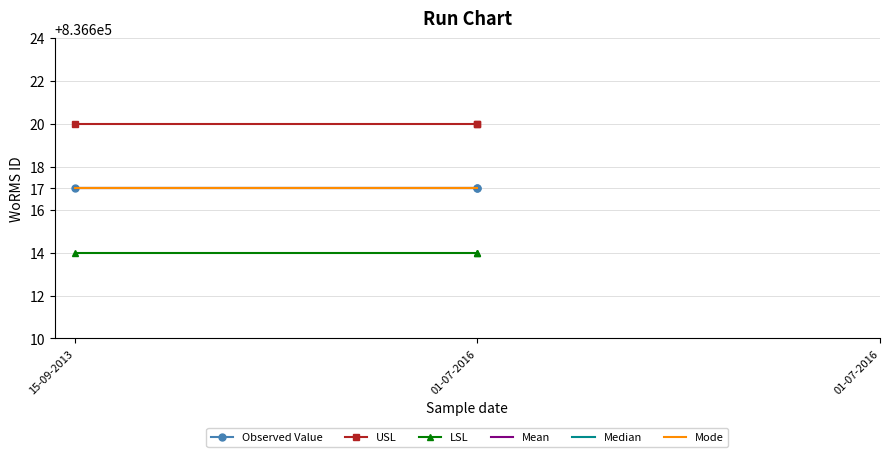

What is the greatest value displayed?

836620